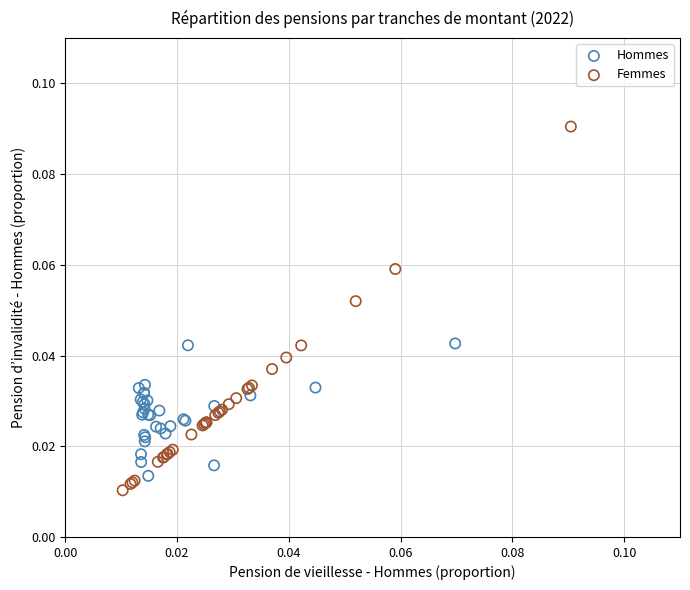

Which series has the widest spread of Y values?

Femmes